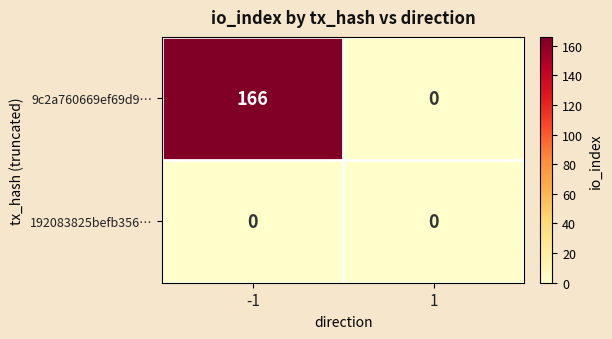

Which series has the widest spread of values?

9c2a760669ef69d9…